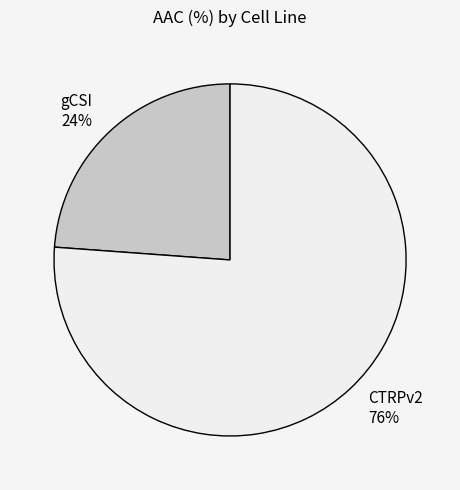

What is the largest slice in the pie chart?

CTRPv2